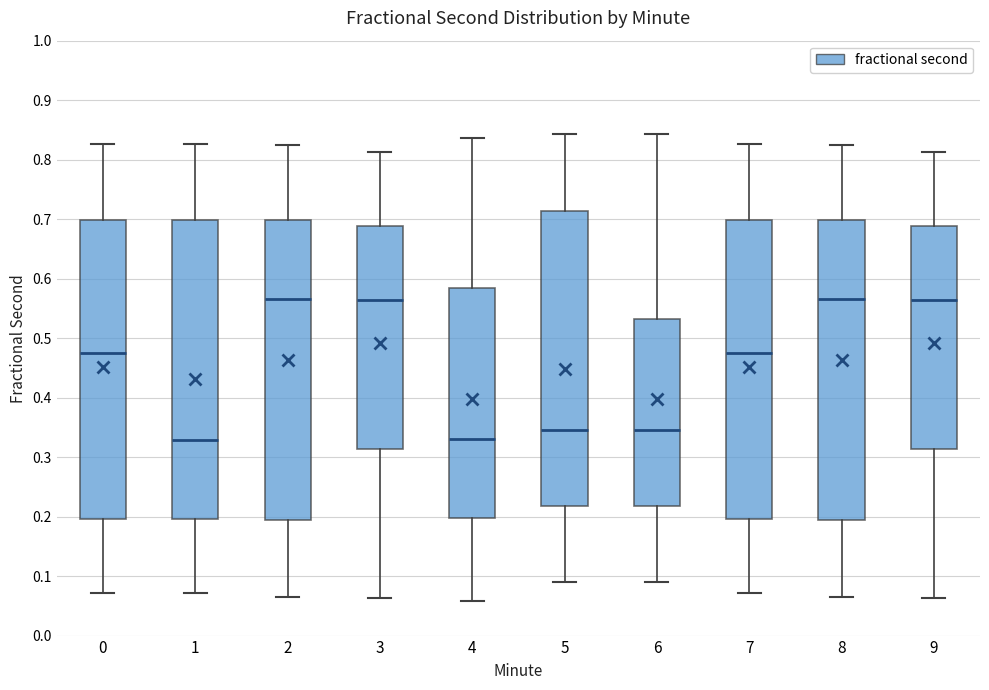

Where does the lower whisker of the box at x = 7 end on the y-axis? The values are not printed on the chart, so give them approximately, as read against the axis.

0.07